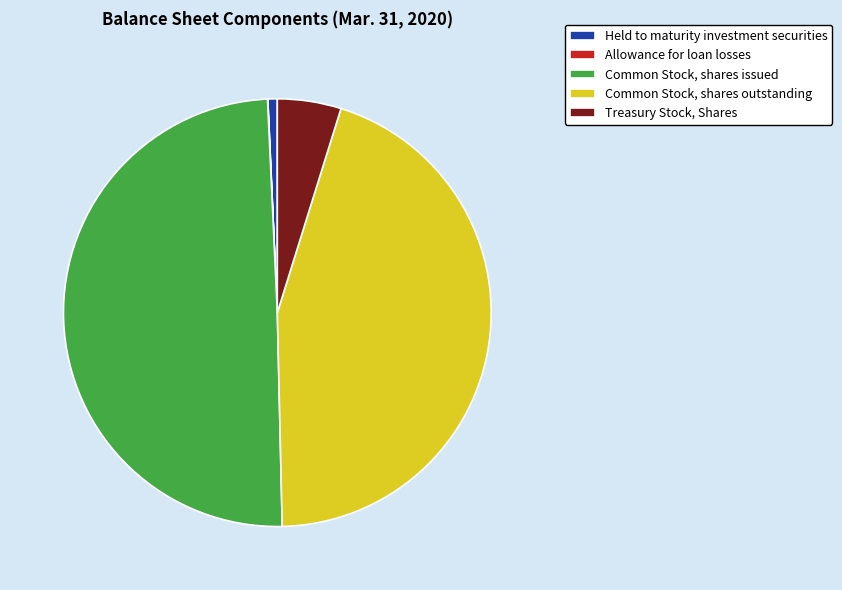

Is it true that Common Stock, shares outstanding is 31% of the pie?

False